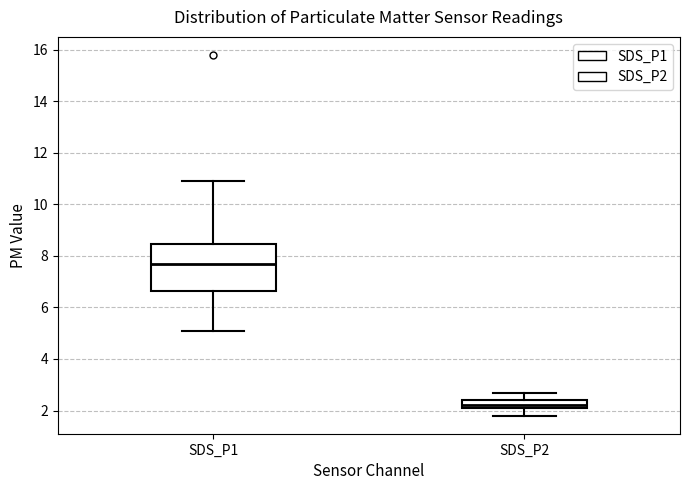

Where does the upper whisker of the box for SDS_P2 end on the y-axis? The values are not printed on the chart, so give them approximately, as read against the axis.

2.6